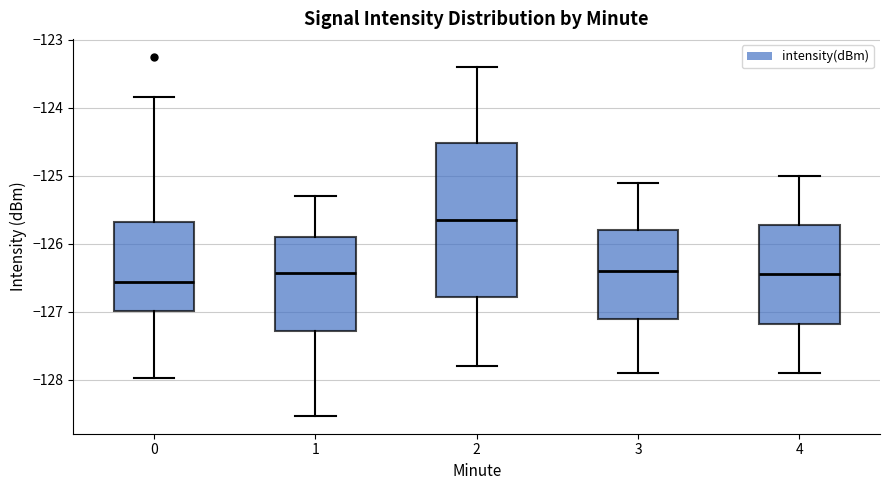

Reading left to right, read every box against the y-axis: the position of its median line, the range the box covers, and the ends of its whiskers. The values are not printed on the chart, so give them approximately, as read against the axis.

0: median -126.6, box -127.0 to -125.7, whiskers -128.0 to -123.8
1: median -126.4, box -127.3 to -125.9, whiskers -128.5 to -125.3
2: median -125.6, box -126.8 to -124.5, whiskers -127.8 to -123.4
3: median -126.4, box -127.1 to -125.8, whiskers -127.9 to -125.1
4: median -126.4, box -127.2 to -125.7, whiskers -127.9 to -125.0